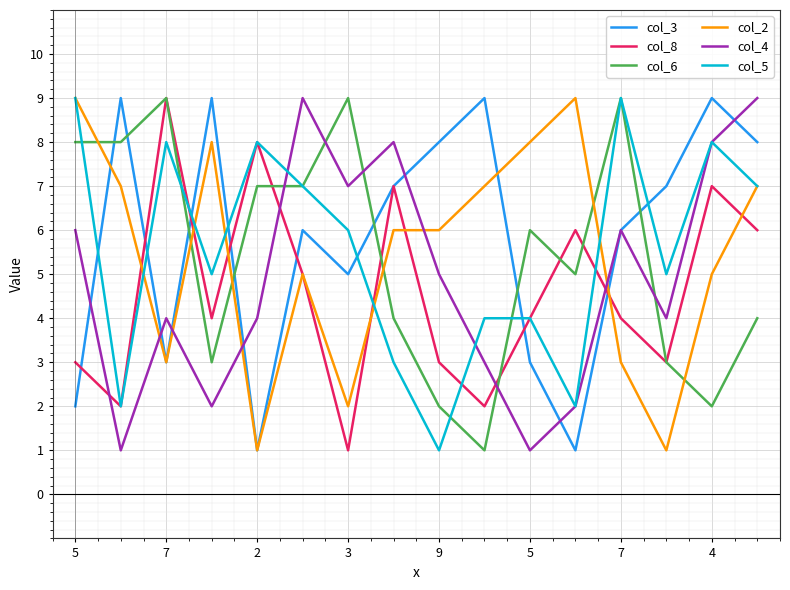

After their last crossing, which series has the higher values: col_2 or col_6?

col_2